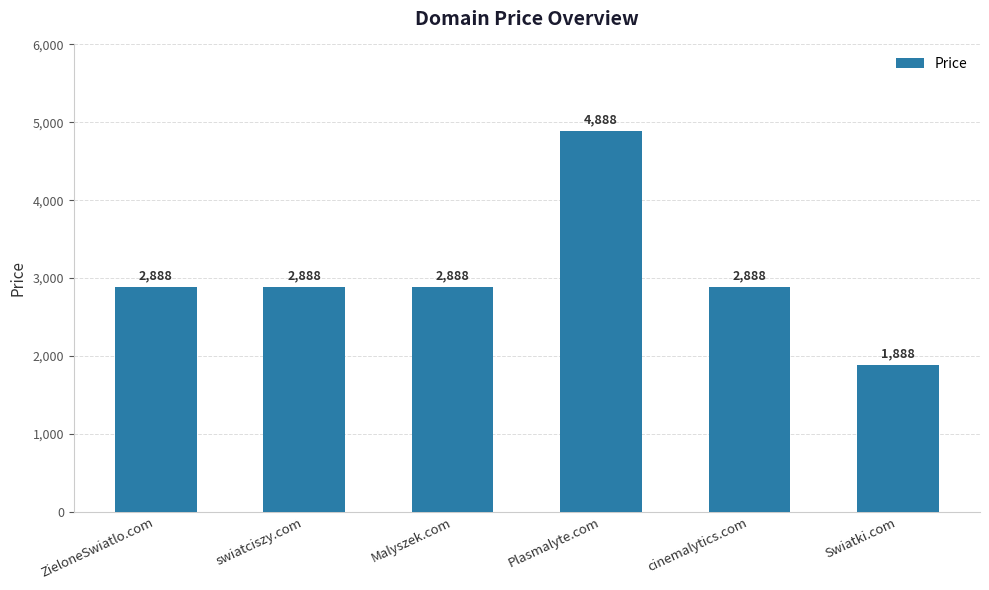

What is the average value?

3055